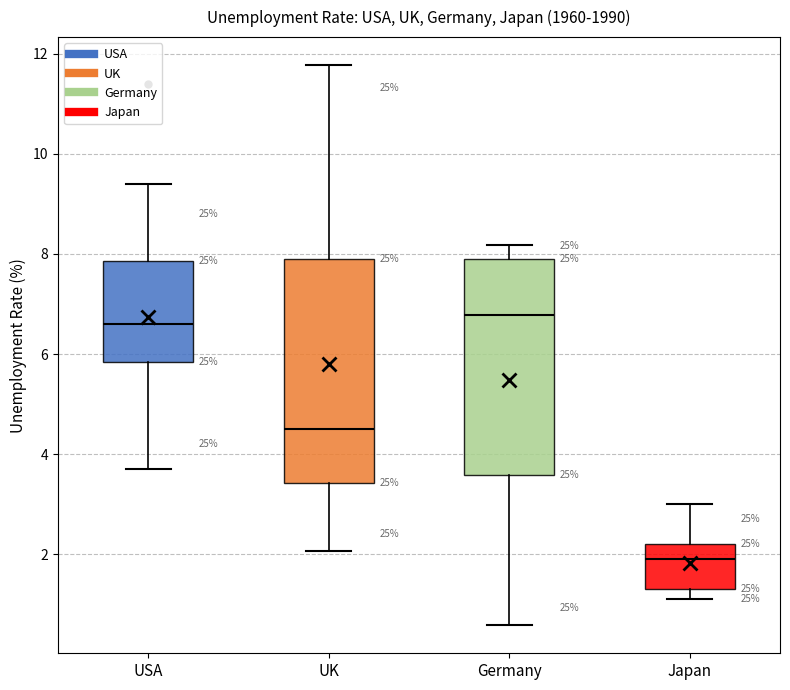

Reading left to right, read every box against the y-axis: the position of its median line, the range the box covers, and the ends of its whiskers. The values are not printed on the chart, so give them approximately, as read against the axis.

USA: median 6.6, box 5.8 to 7.8, whiskers 3.8 to 9.4
UK: median 4.6, box 3.4 to 7.8, whiskers 2.0 to 11.8
Germany: median 6.8, box 3.6 to 7.8, whiskers 0.6 to 8.2
Japan: median 2.0, box 1.4 to 2.2, whiskers 1.2 to 3.0